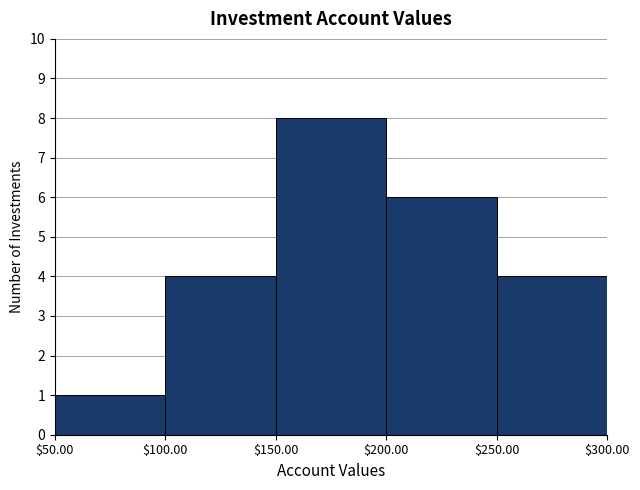

Reading left to right, list every bar in this chart as the range it spans on the x-axis followed by its height. The values are not printed on the chart, so give them approximately, as read against the axis.

$50.00 to $100.00: 1
$100.00 to $150.00: 4
$150.00 to $200.00: 8
$200.00 to $250.00: 6
$250.00 to $300.00: 4